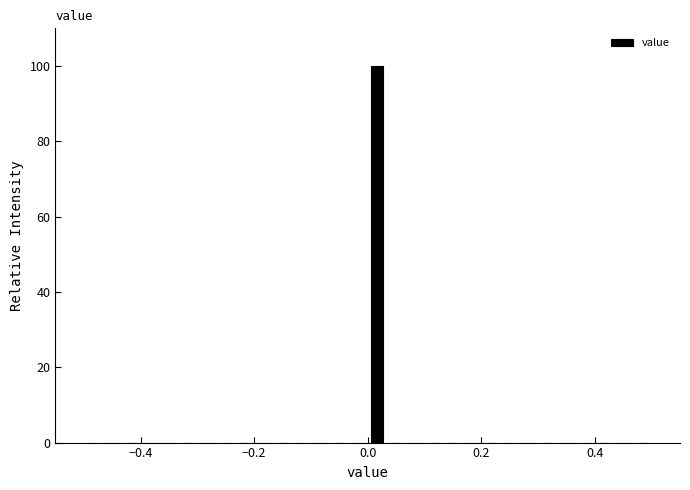

Read against the x-axis, roughly where is the centre of the tallest bar?

0.02